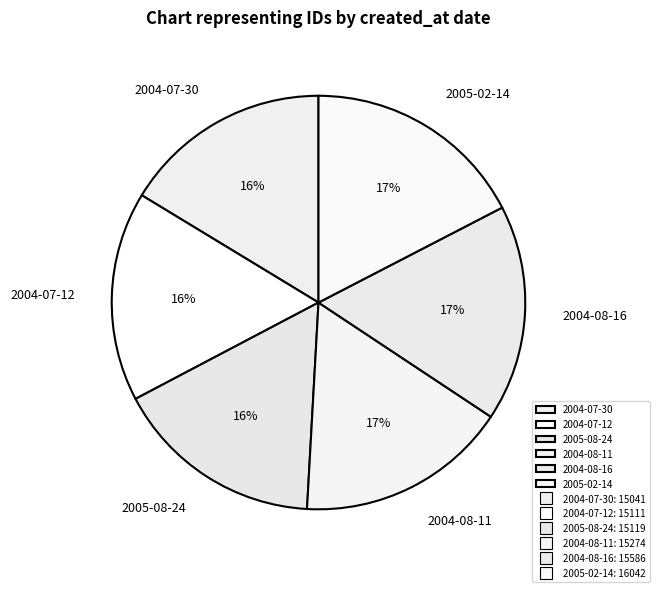

Does 2004-08-16 represent more than half of the total?

No